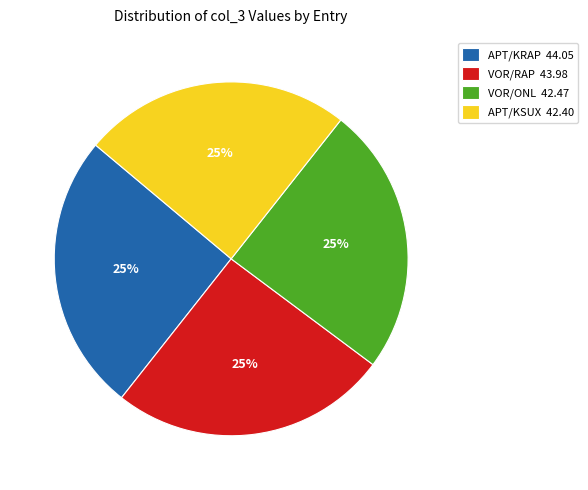

What is the ratio of the value at VOR/ONL 42.47 to the value at APT/KSUX 42.40?

1.0